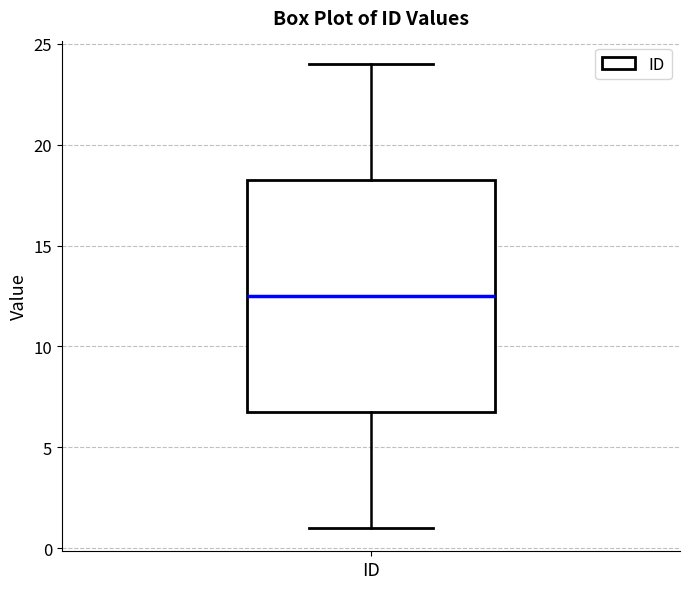

Read this box plot against the y-axis: the position of the median line, the range covered by the box, and the ends of both whiskers. The values are not printed on the chart, so give them approximately, as read against the axis.

median 12.5, box 7.0 to 18.5, whiskers 1.0 to 24.0